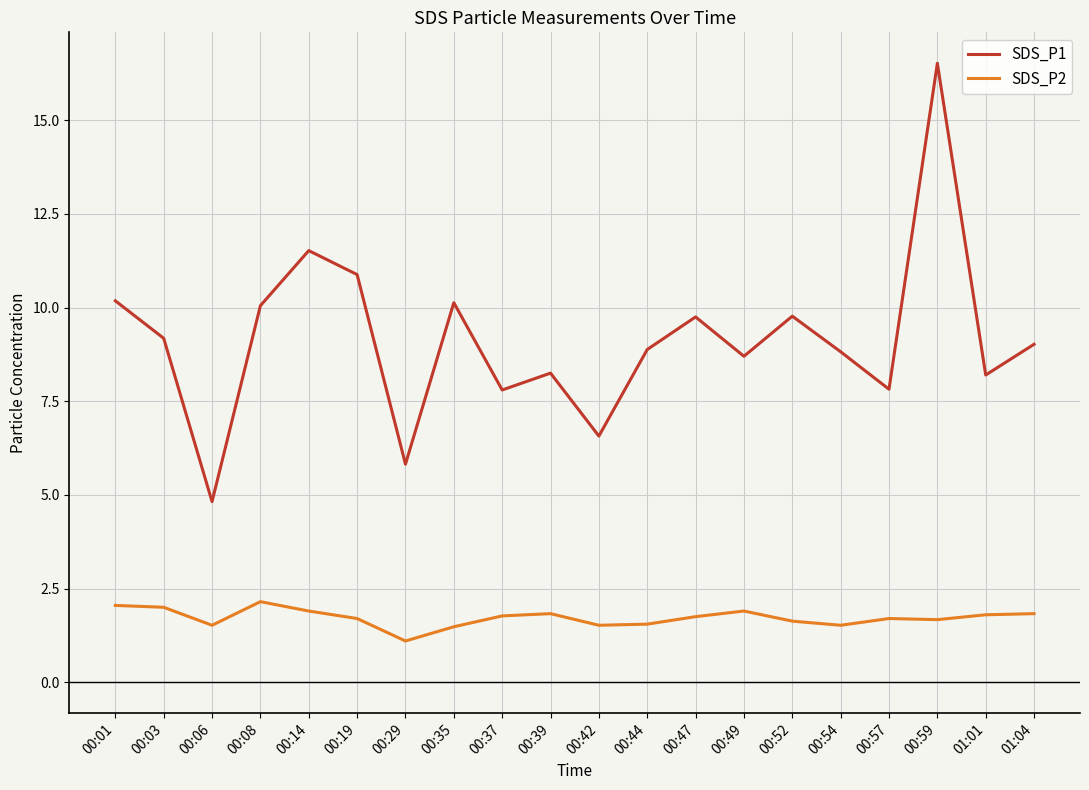

At 00:19, list the series in order from largest to smallest.

SDS_P1, SDS_P2